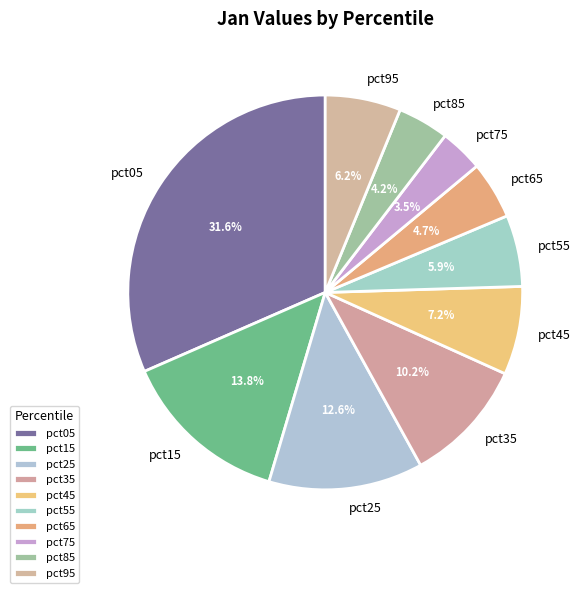

Does pct25 represent more than half of the total?

No